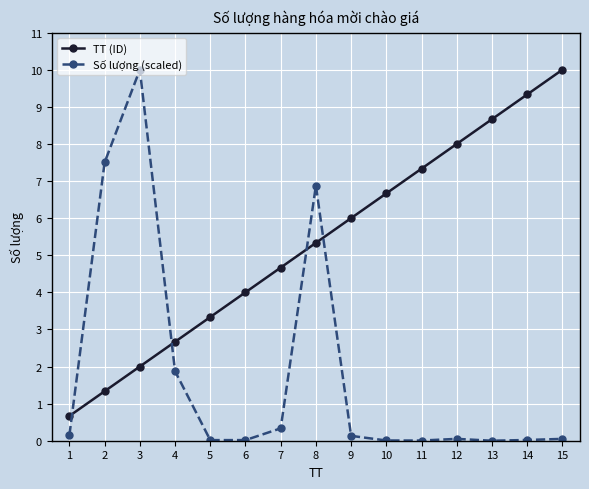

What is the minimum value for TT (ID)?

0.7